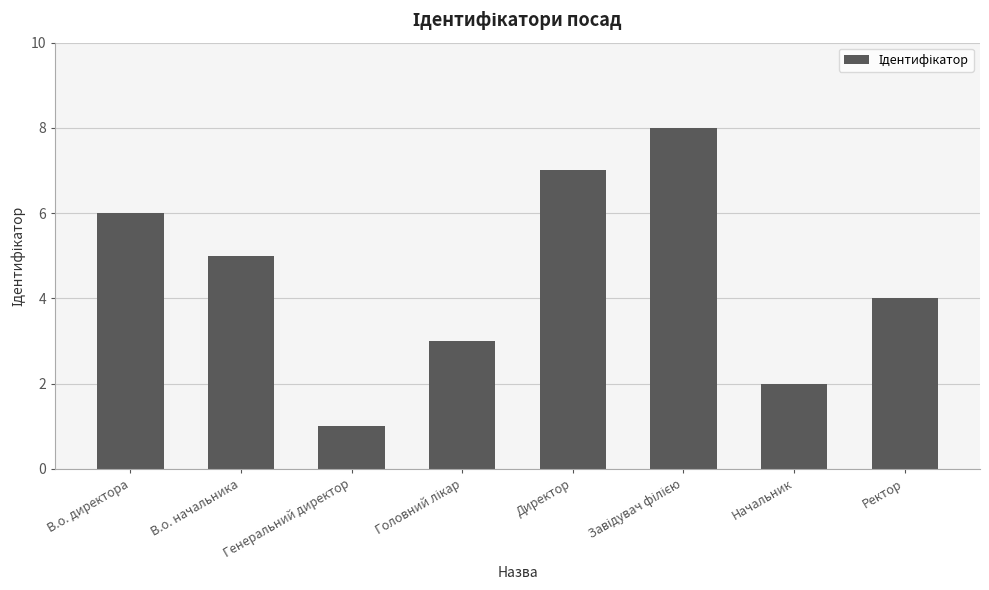

How many distinct data groups are displayed?

1